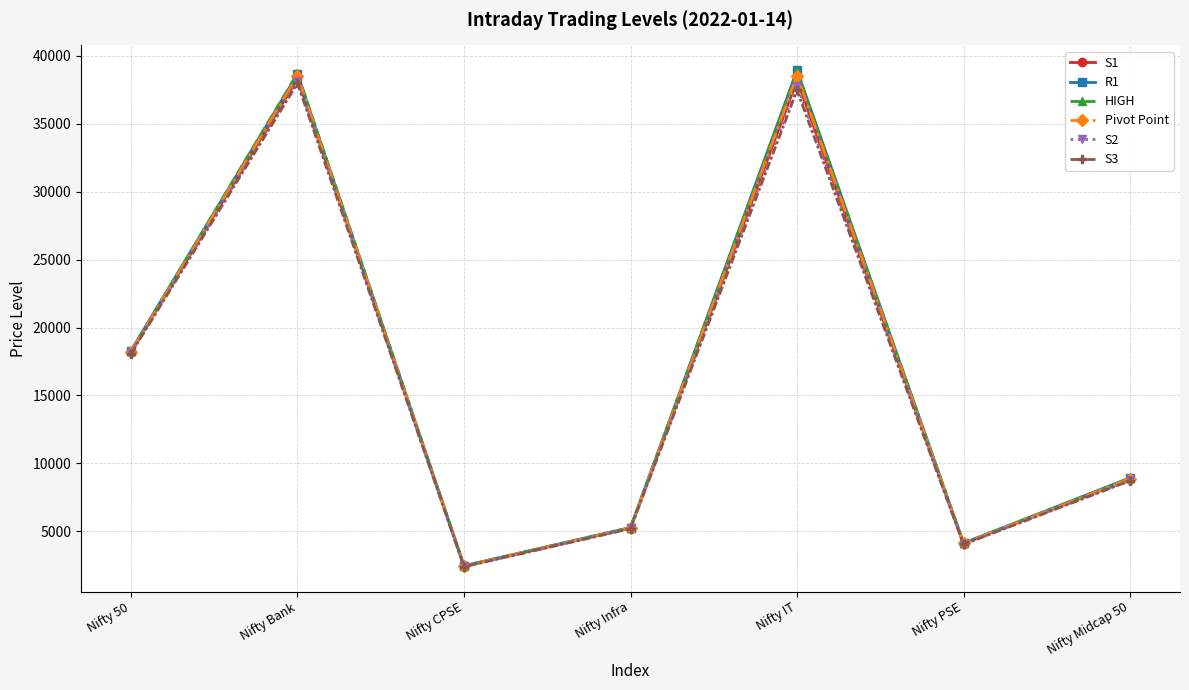

Is it true that R1 equals 5277.9 at Nifty Infra?

True